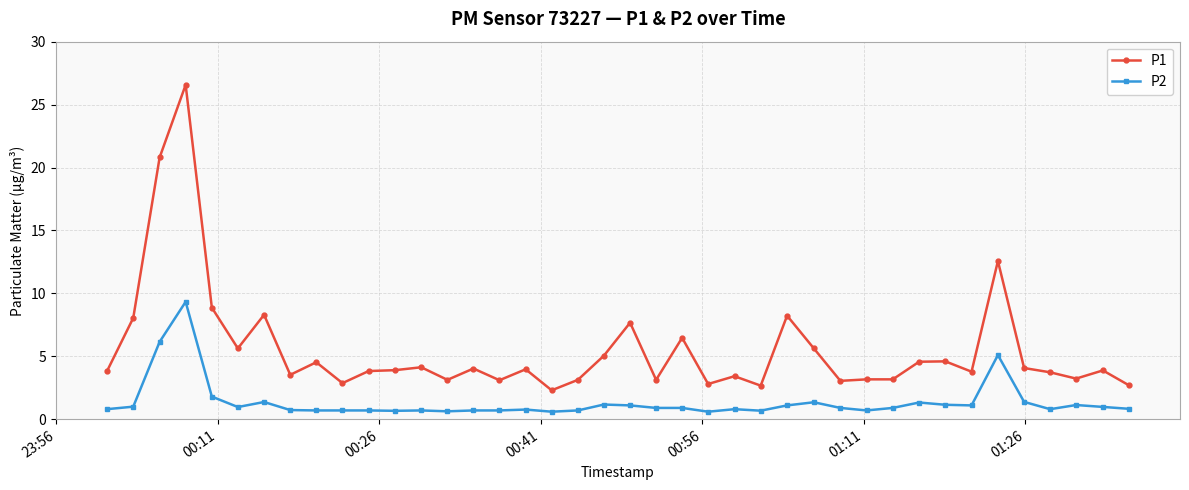

What is the average value of the P1 series?

5.6